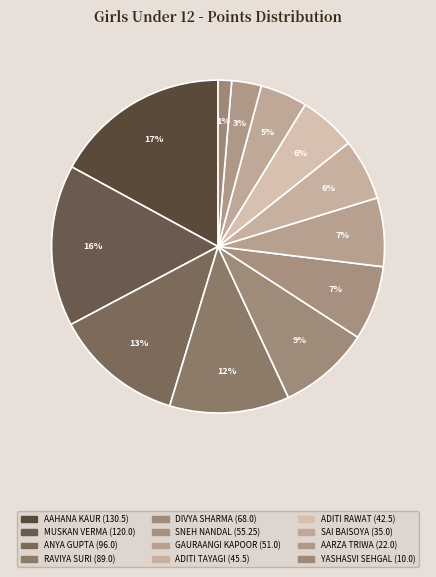

True or false: MUSKAN VERMA accounts for 8% of the total.

False